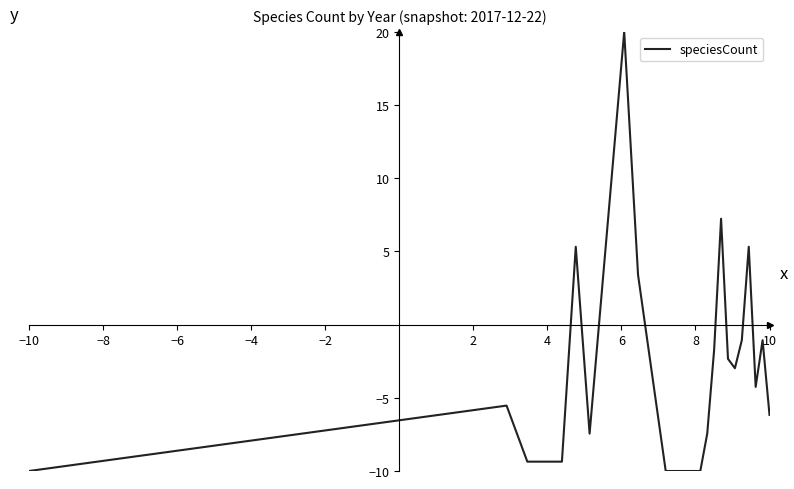

What is the maximum value shown in the chart?

20.0